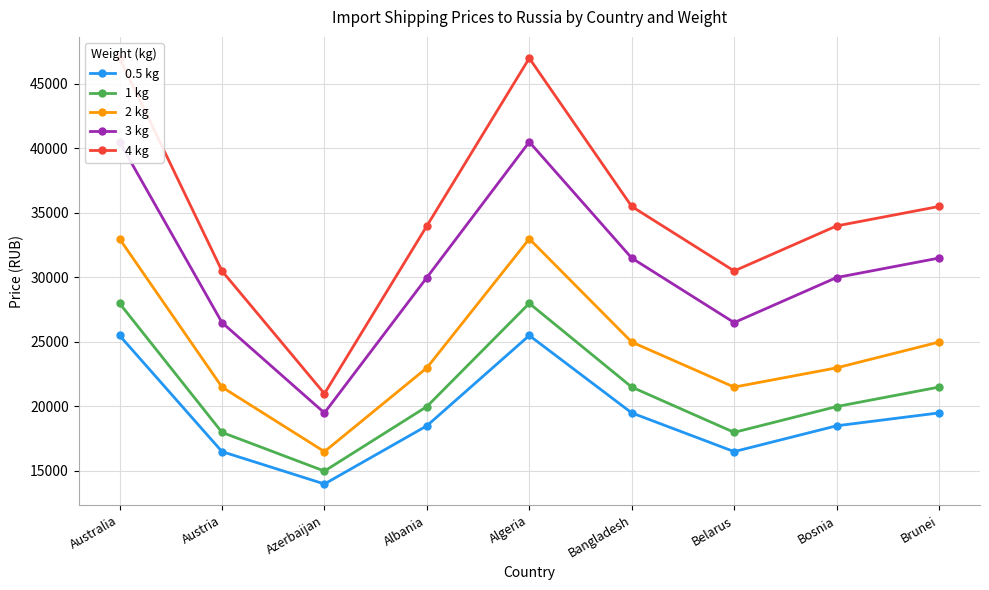

Rank the categories by 3 kg value from lowest to highest.

Azerbaijan, Austria, Belarus, Albania, Bosnia, Bangladesh, Brunei, Australia, Algeria